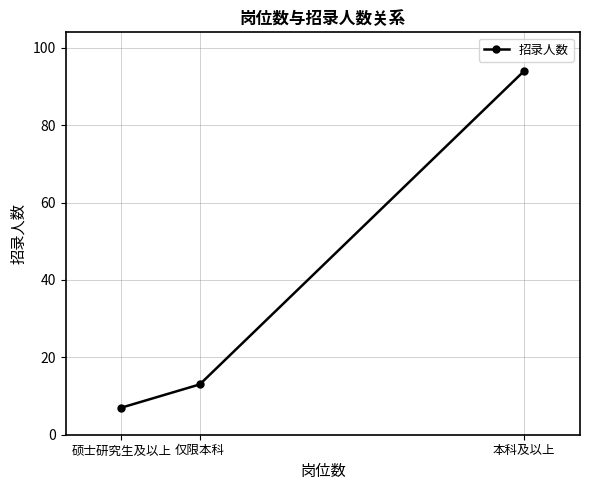

What is the sum of the values at 硕士研究生及以上 and 本科及以上?

101